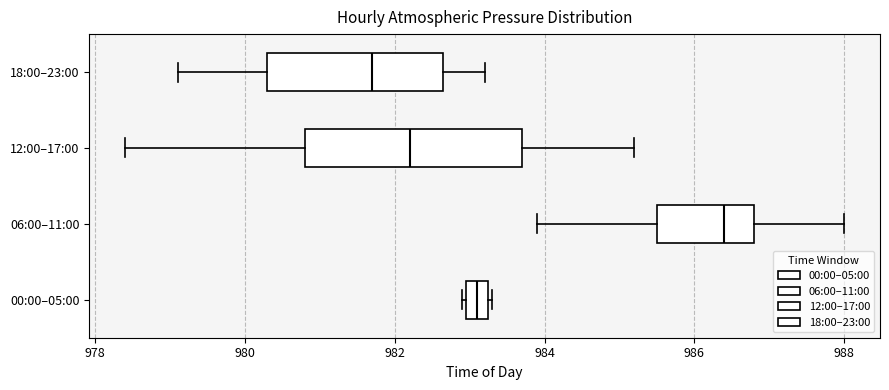

Where is the left edge of the box for 00:00–05:00 on the x-axis? The values are not printed on the chart, so give them approximately, as read against the axis.

983.0